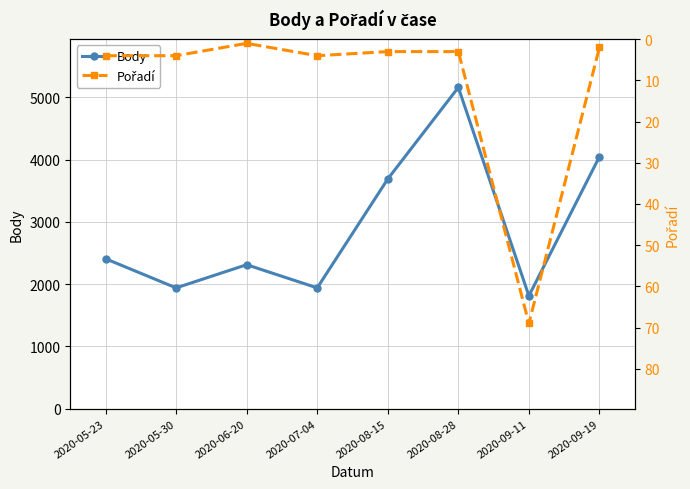

What is the average value of the Pořadí series?

11